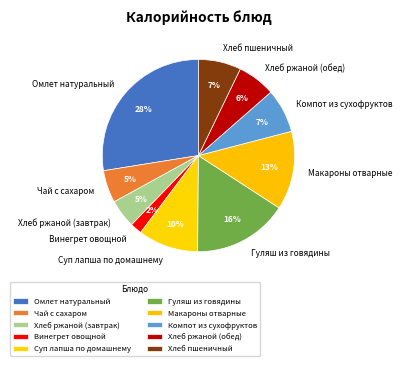

To the nearest percent, what percentage of the pie is Макароны отварные?

13%